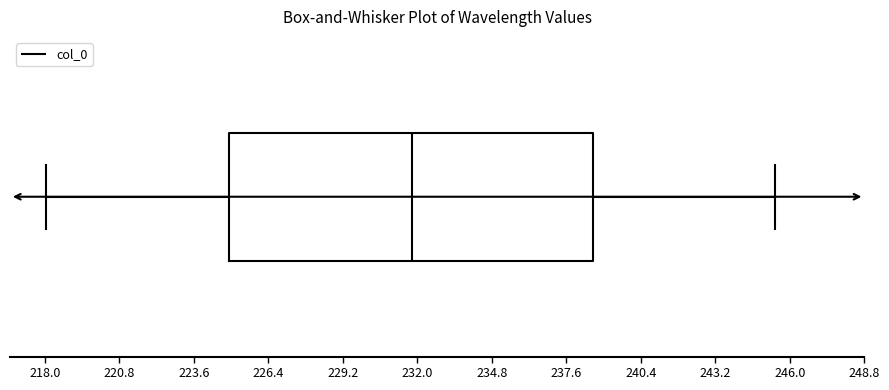

Transcribe this box plot: give where the median line is, the range the box spans, and where the two whiskers end, as read against the x-axis. The values are not printed on the chart, so give them approximately, as read against the axis.

median 232.0, box 225.0 to 238.5, whiskers 218.0 to 245.5